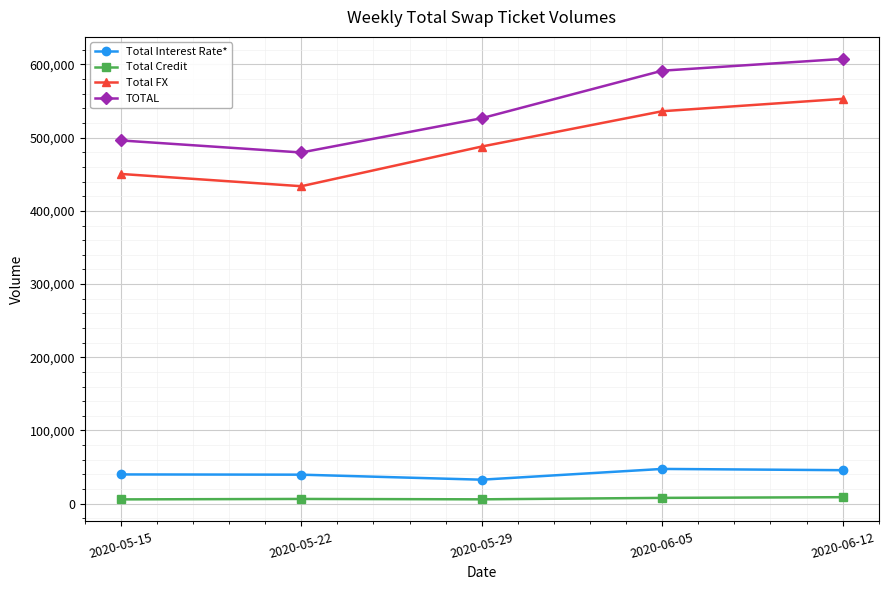

What are all the series names shown in the legend?

Total Interest Rate*, Total Credit, Total FX, TOTAL